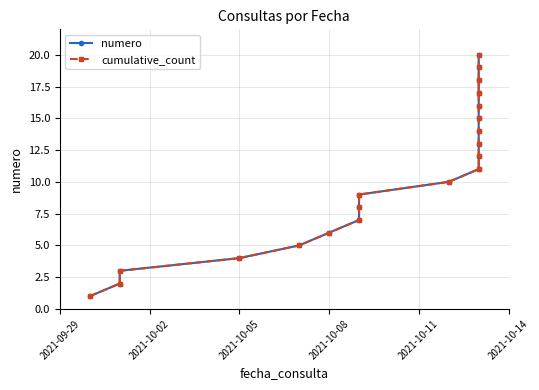

True or false: cumulative_count has more than 1 interior local peaks.

False